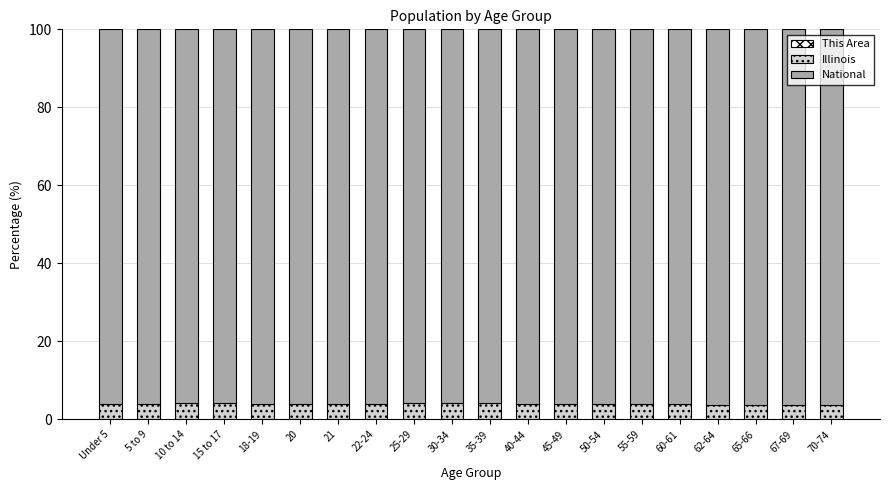

Is it true that Illinois equals 6.0 at 55-59?

False